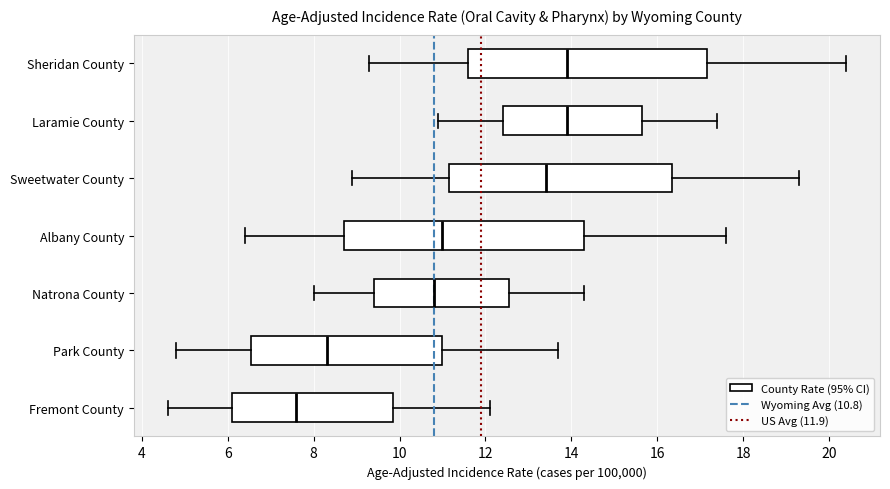

Where is the left edge of the box for Sweetwater County on the x-axis? The values are not printed on the chart, so give them approximately, as read against the axis.

11.2